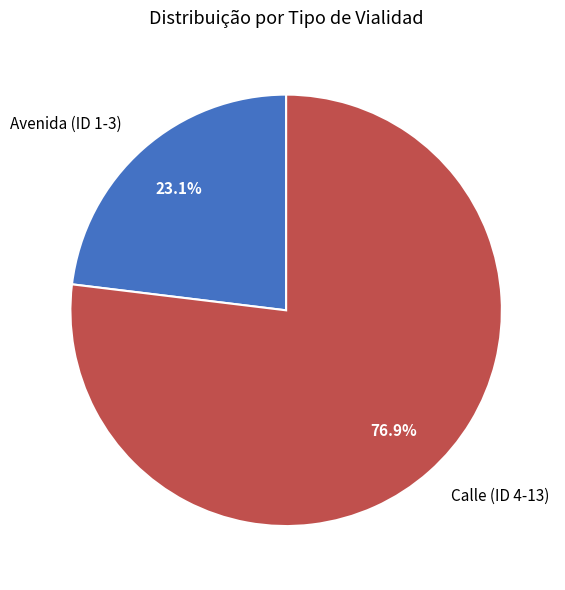

What is the smallest slice in the pie chart?

Avenida (ID 1-3)